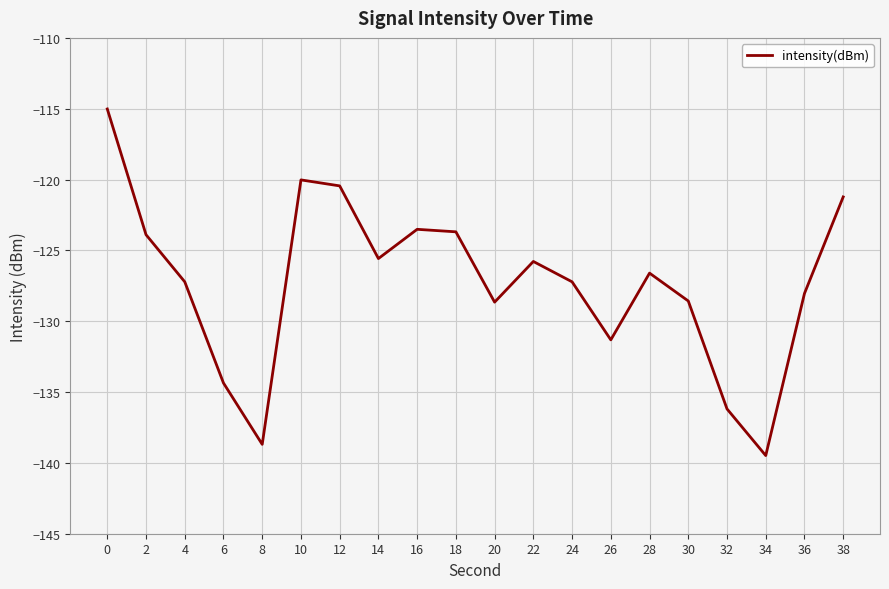

The value at 18 is -123.7. True or false?

True